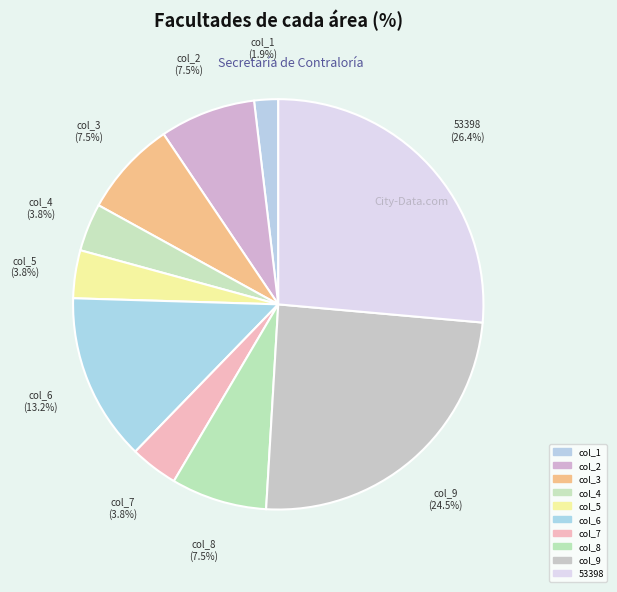

To the nearest percent, what is the average slice percentage?

10%